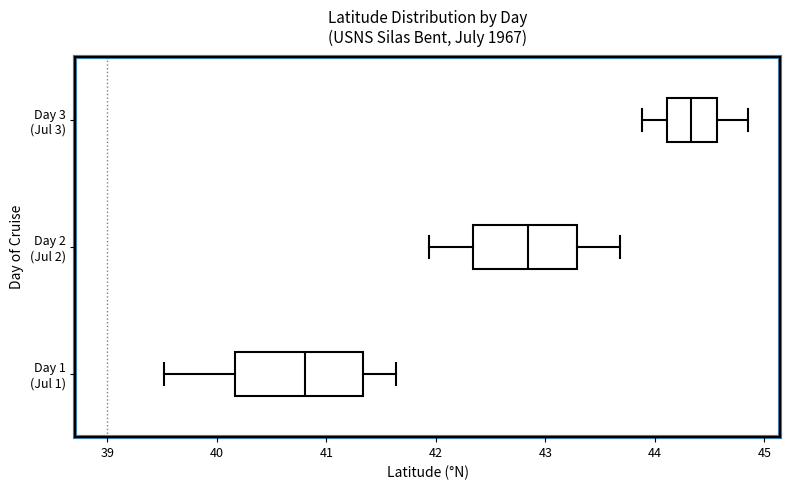

Which box has the furthest to the right median line?

Day 3 (Jul 3)